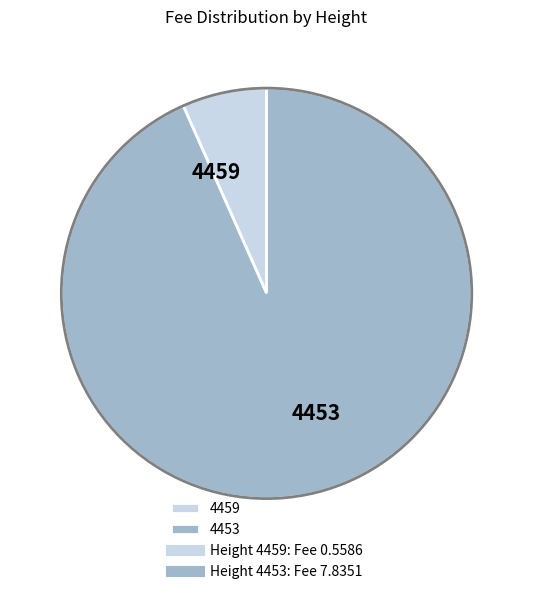

Count the number of slices in the pie.

2